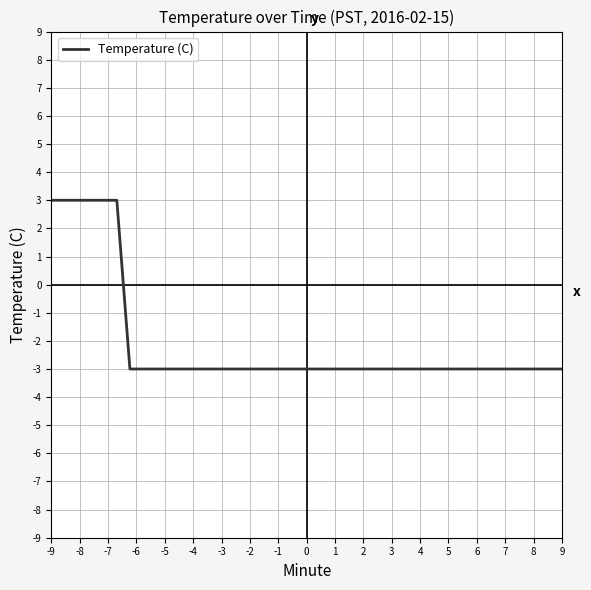

What is the maximum value shown in the chart?

3.0